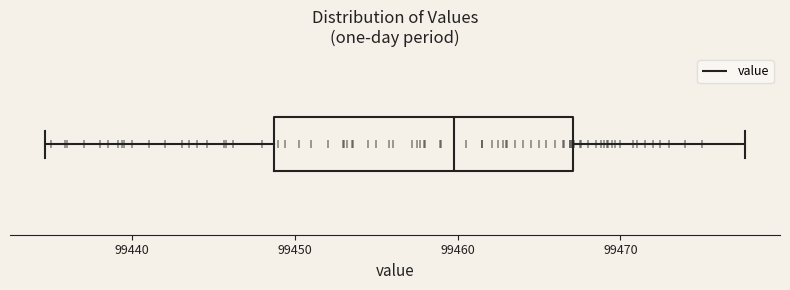

Read this box plot against the x-axis: the position of the median line, the range covered by the box, and the ends of both whiskers. The values are not printed on the chart, so give them approximately, as read against the axis.

median 99460, box 99449 to 99467, whiskers 99435 to 99478